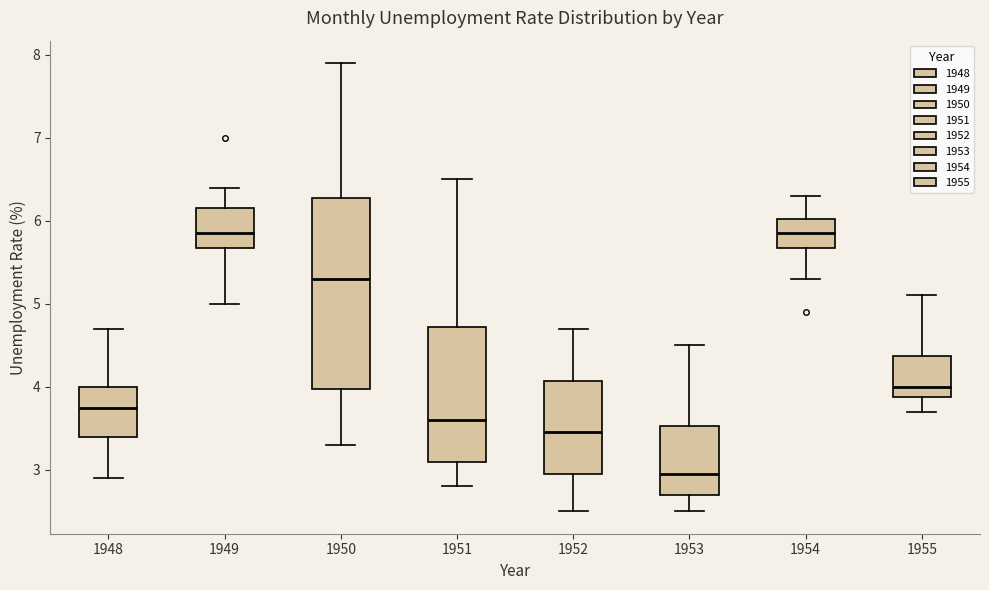

Where does the median line of the box at x = 1951 sit on the y-axis? The values are not printed on the chart, so give them approximately, as read against the axis.

3.6